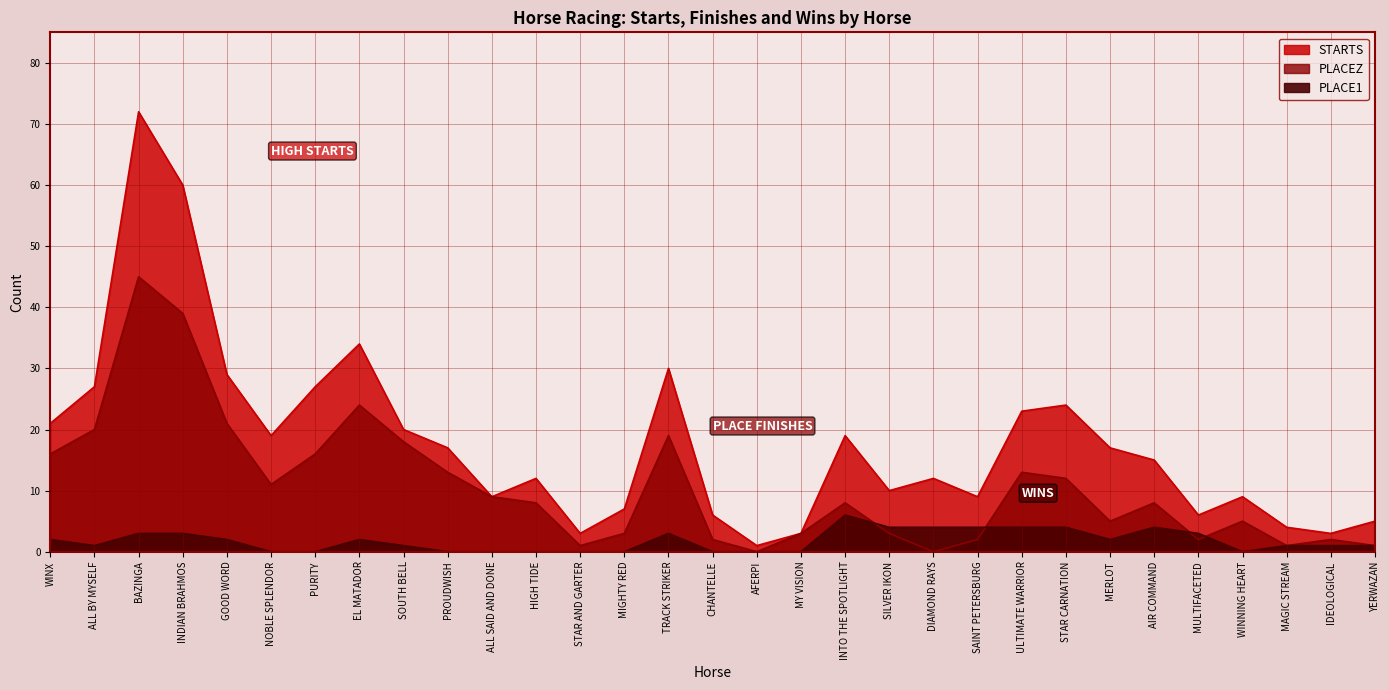

The value of PLACEZ at AFERPI is 19. True or false?

False